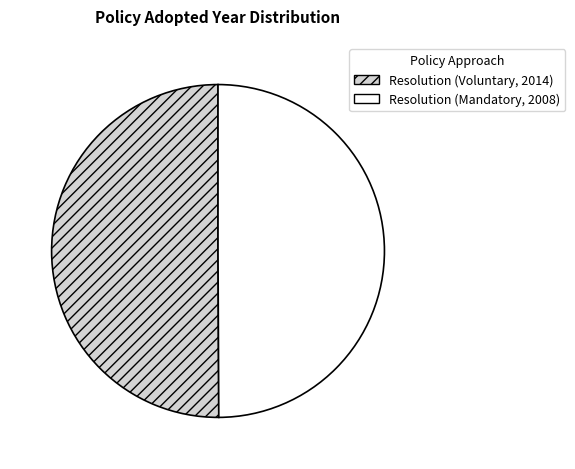

Approximately how many times larger is the value at Resolution (Voluntary, 2014) compared to Resolution (Mandatory, 2008)?

1.0